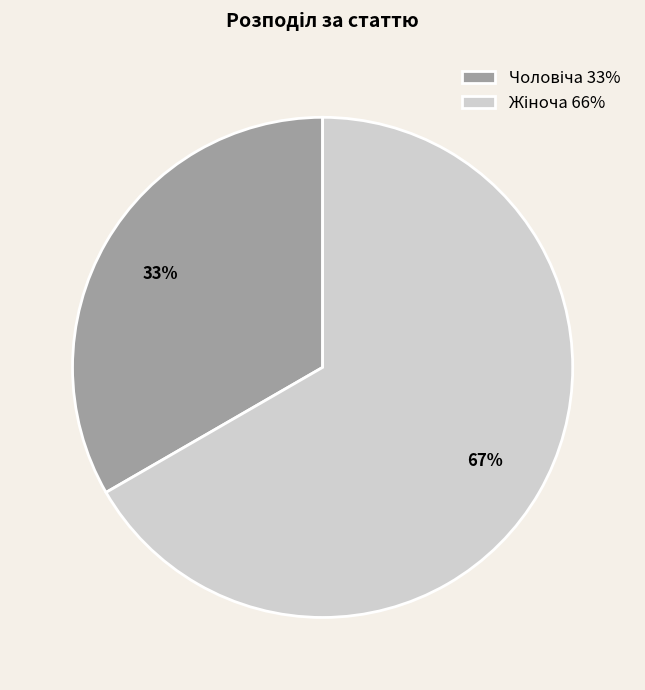

To the nearest percent, what is the average slice percentage?

50%